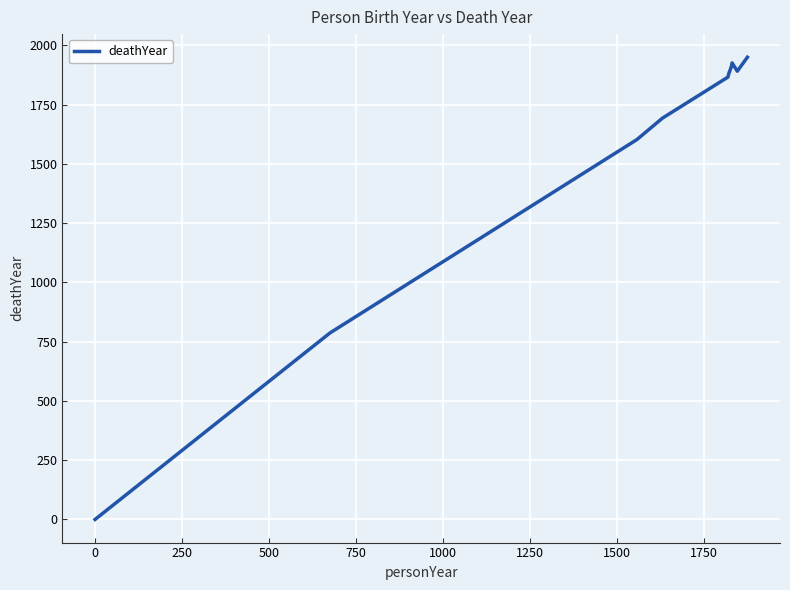

What is the maximum value shown in the chart?

1950